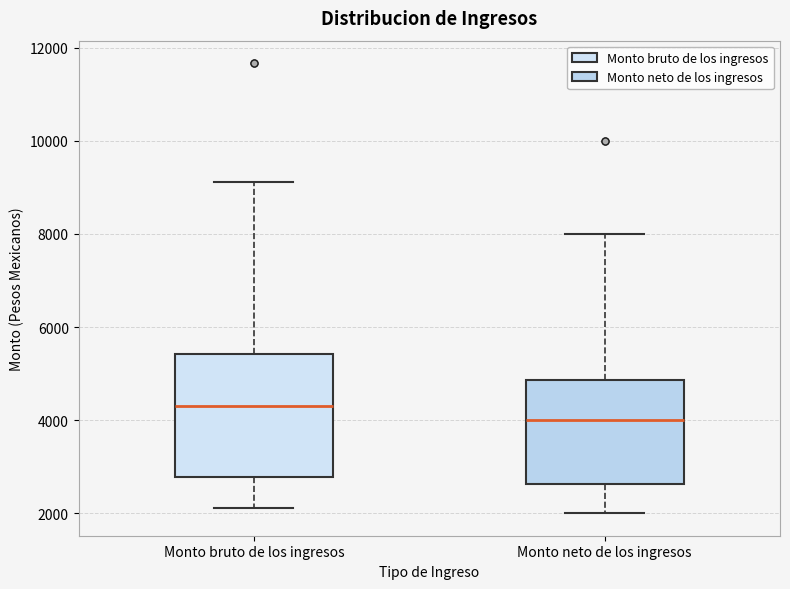

Which box has the highest median line?

Monto bruto de los ingresos